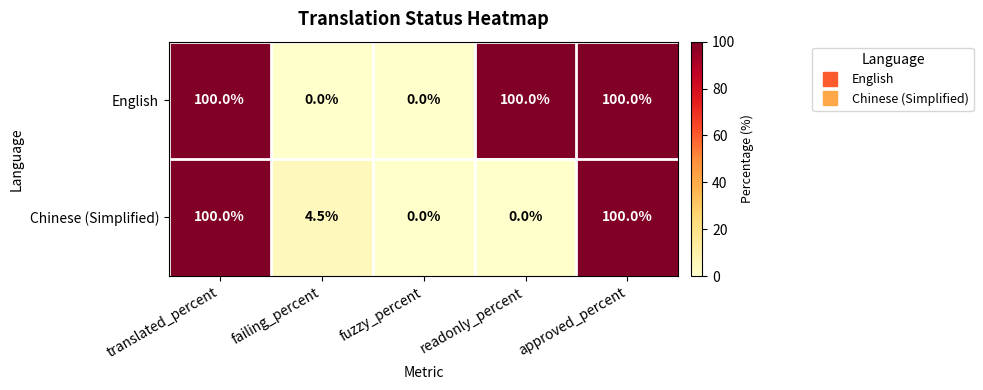

What is the highest value of the English series?

100.0